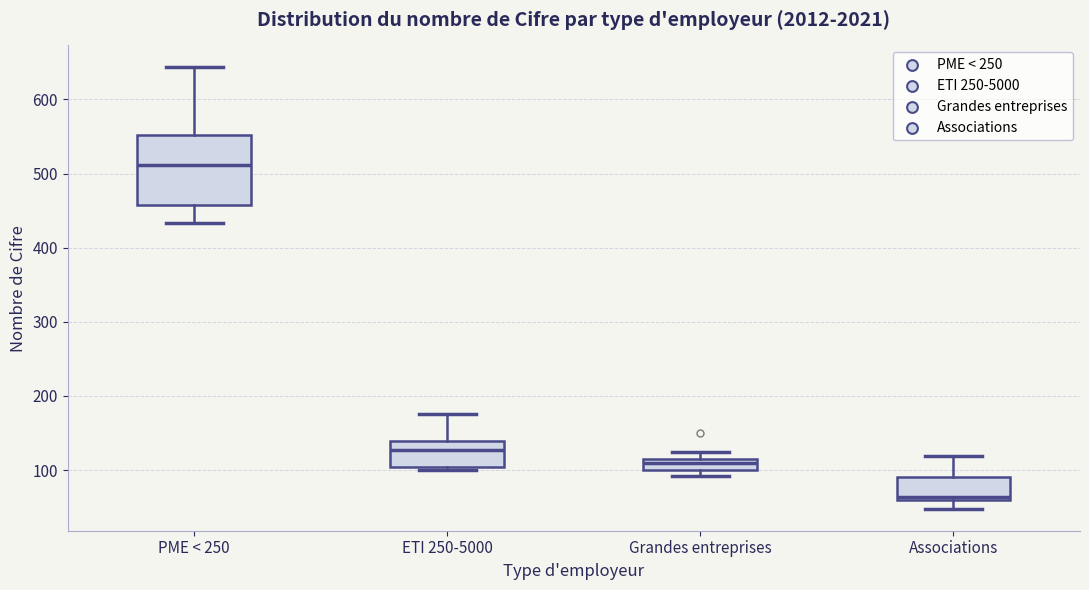

Which box is the tallest, from its lower edge to its upper edge?

PME < 250